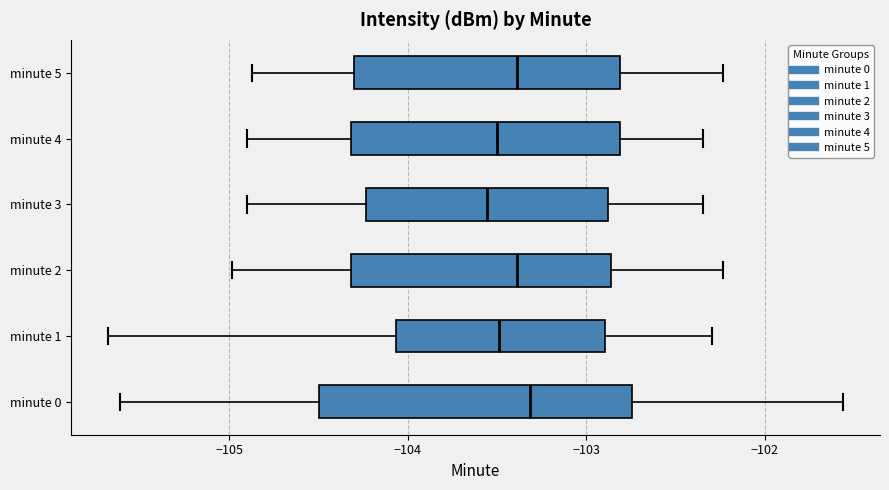

Where does the left whisker of the box for minute 4 end on the x-axis? The values are not printed on the chart, so give them approximately, as read against the axis.

-104.9